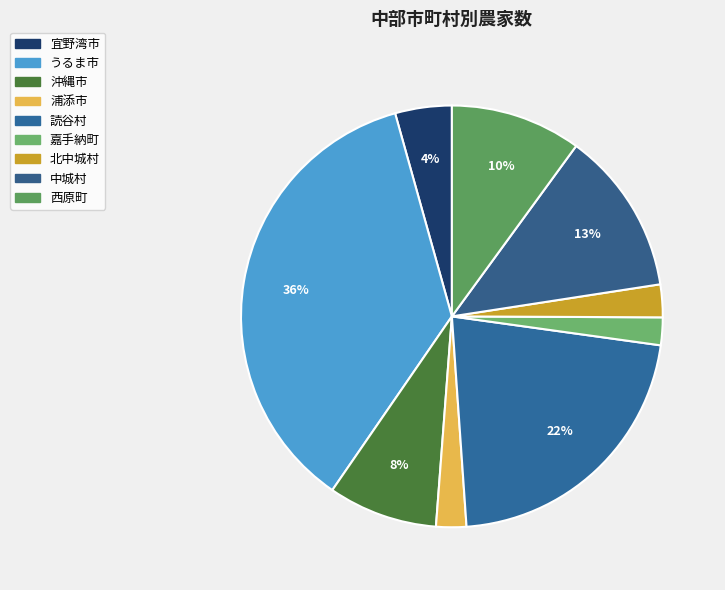

What portion of the pie excludes 沖縄市?

91.6%